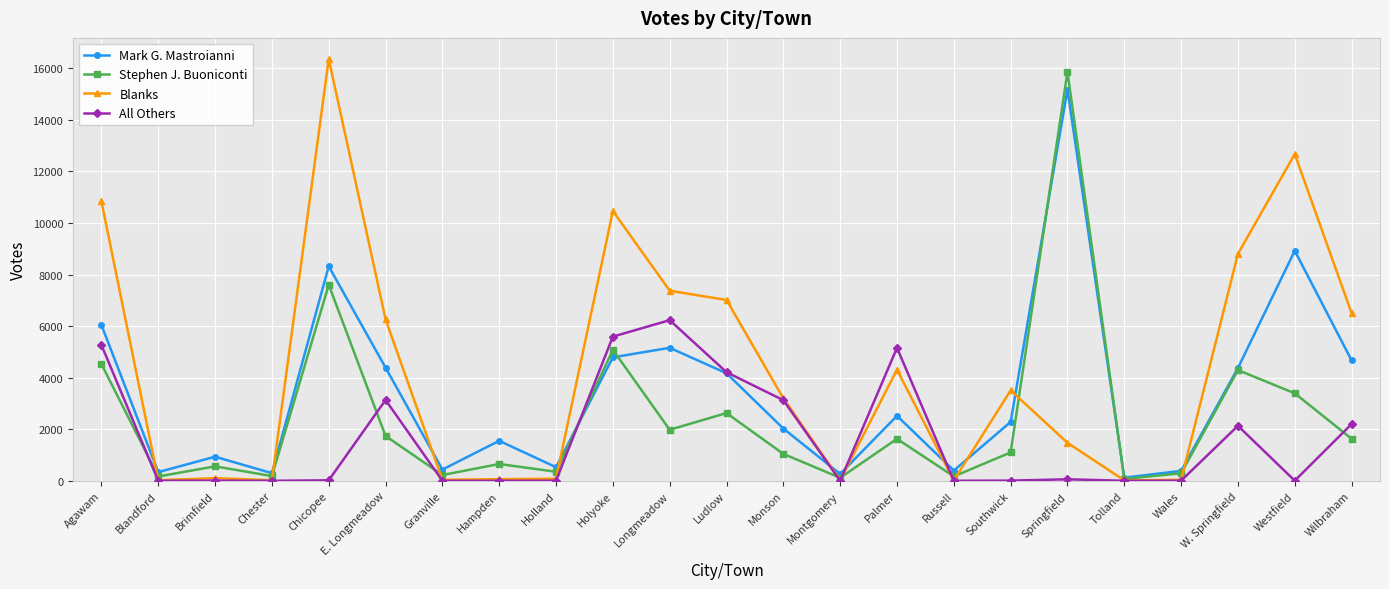

Is it true that Blanks equals 3060 at Wilbraham?

False